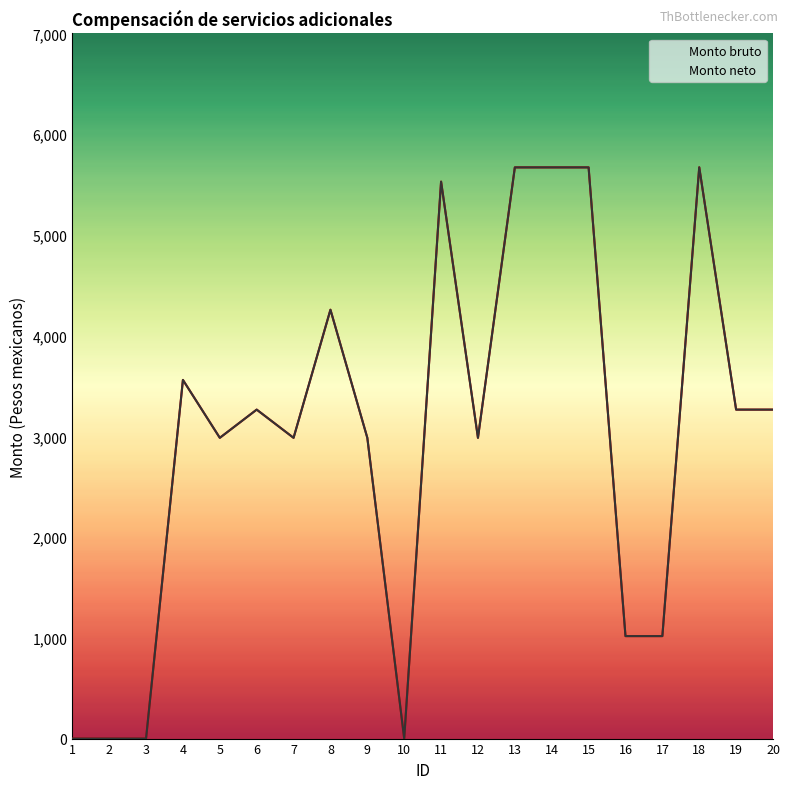

In Monto bruto, how many points are lower than both neighbors (excluding endpoints)?

4